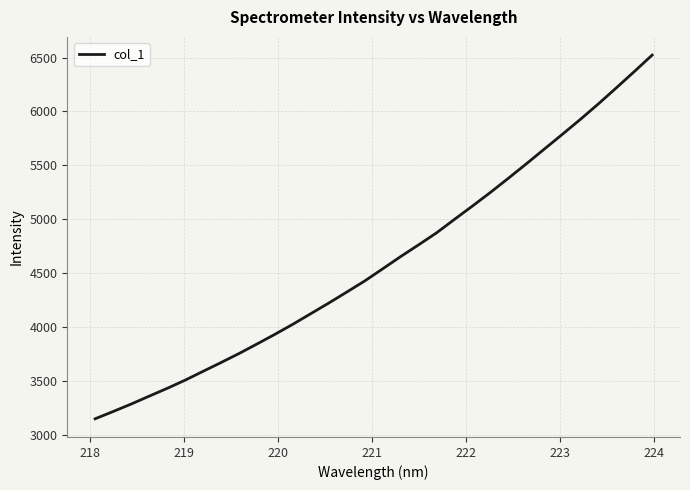

What is the difference between the maximum and second lowest values?

3305.5